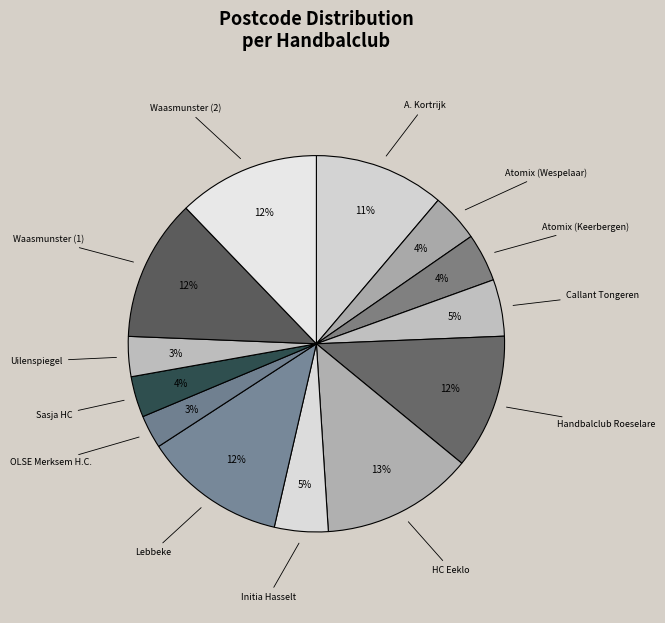

To the nearest percent, what portion does Waasmunster (1) represent?

12%